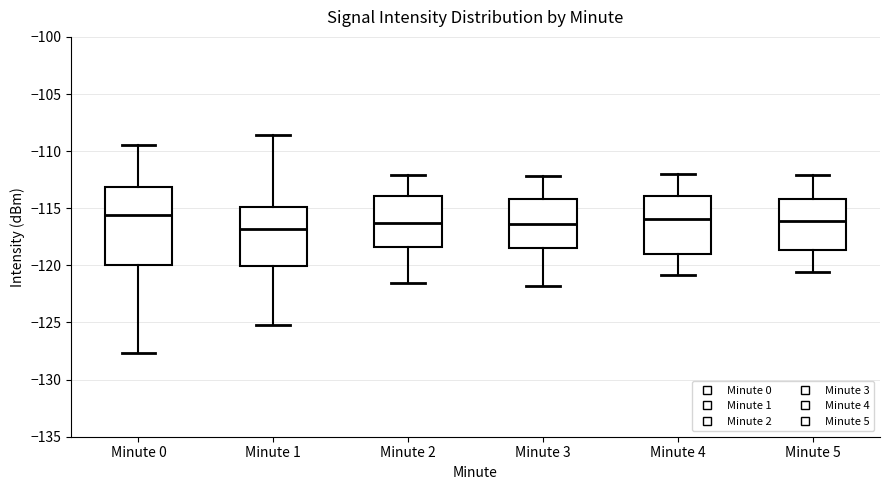

Reading left to right, transcribe this box plot: for each box, give where its median line is, the range the box spans, and where its two whiskers end, as read against the y-axis. The values are not printed on the chart, so give them approximately, as read against the axis.

Minute 0: median -115.5, box -120.0 to -113.0, whiskers -127.5 to -109.5
Minute 1: median -117.0, box -120.0 to -115.0, whiskers -125.5 to -108.5
Minute 2: median -116.0, box -118.5 to -114.0, whiskers -121.5 to -112.0
Minute 3: median -116.5, box -118.5 to -114.0, whiskers -122.0 to -112.0
Minute 4: median -116.0, box -119.0 to -114.0, whiskers -121.0 to -112.0
Minute 5: median -116.0, box -118.5 to -114.0, whiskers -120.5 to -112.0